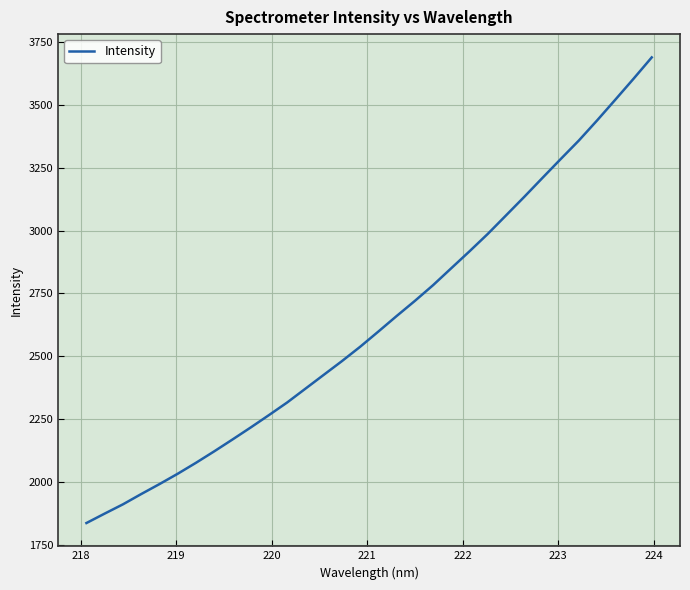

What is the greatest value displayed?

3689.9